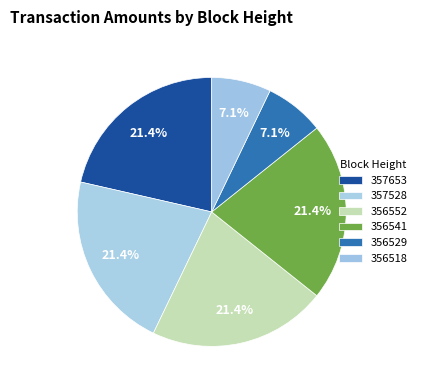

Do 356552 and 356518 together represent more than half of the pie?

No